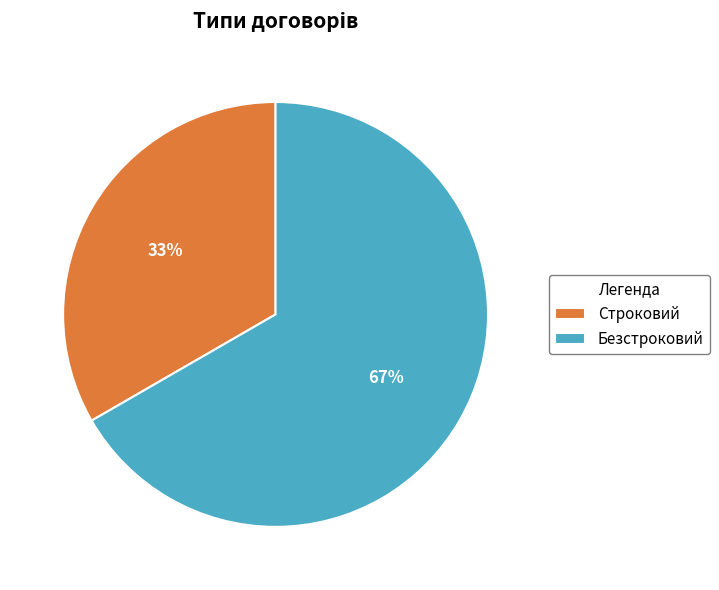

Is the sum of Строковий and Безстроковий greater than half?

Yes